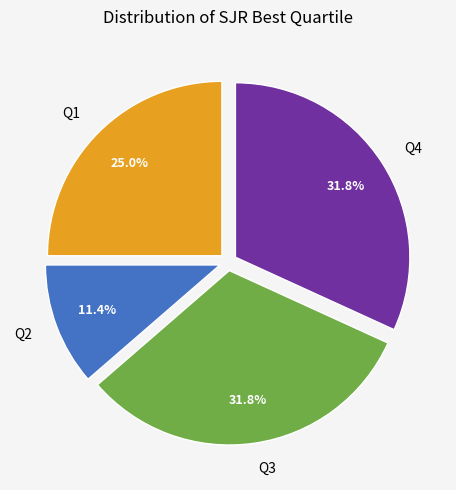

How many segments does this pie chart have?

4